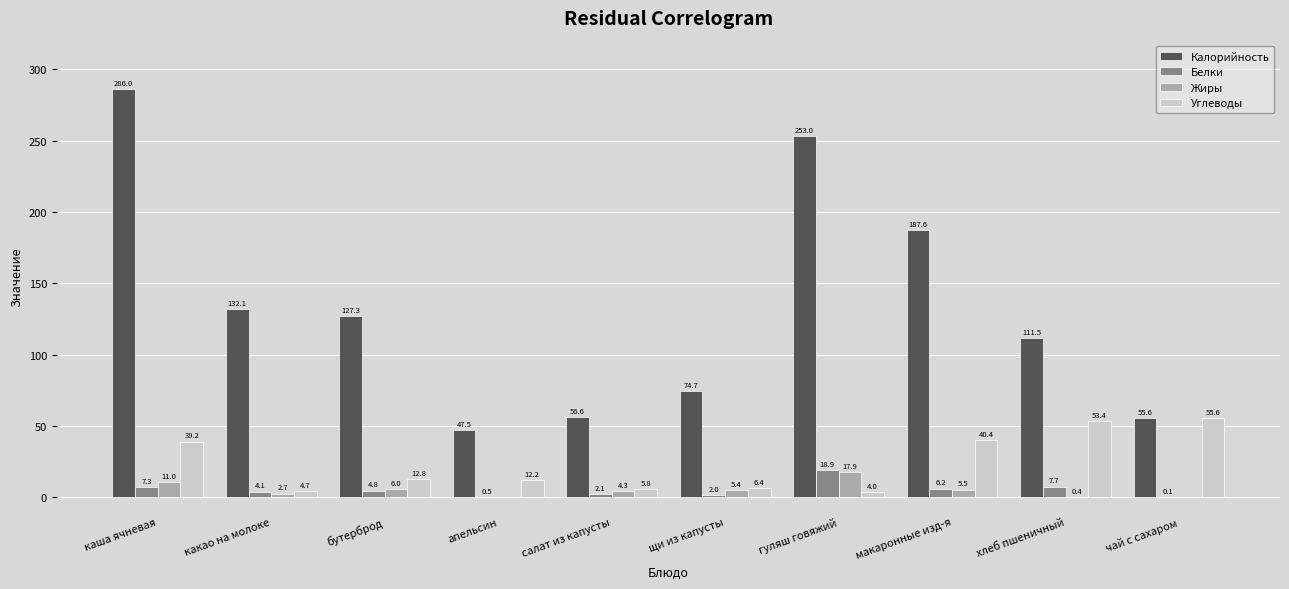

True or false: Углеводы has a value of 19.3 at хлеб пшеничный.

False